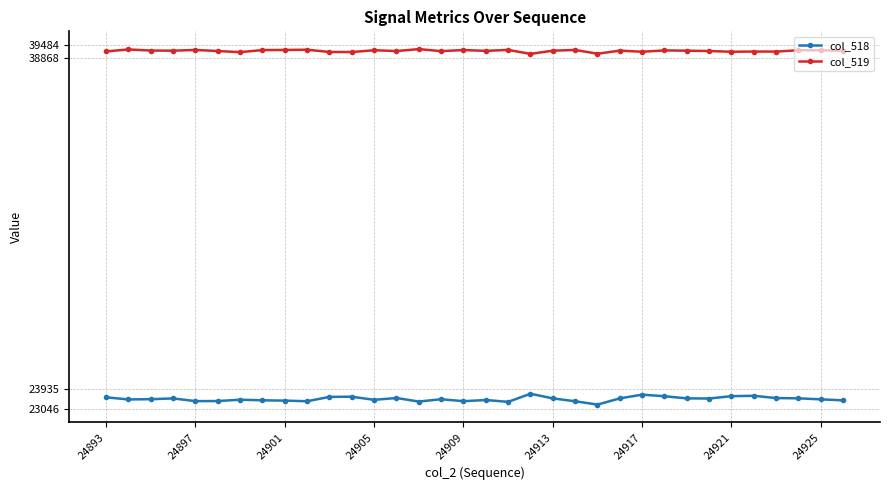

At how many categories does at least one series exceed 35504?

34